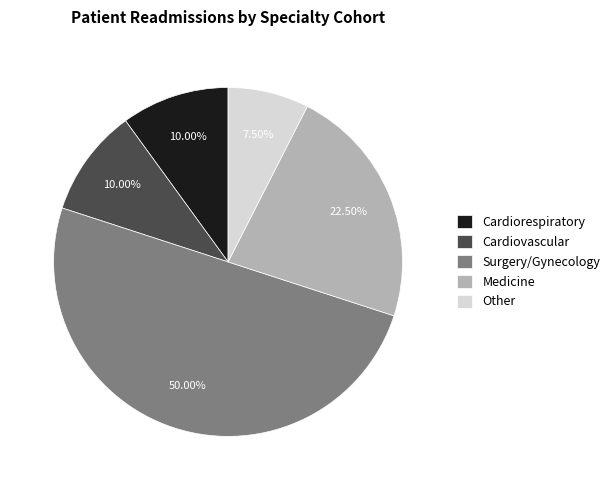

True or false: Cardiovascular accounts for 10% of the total.

True